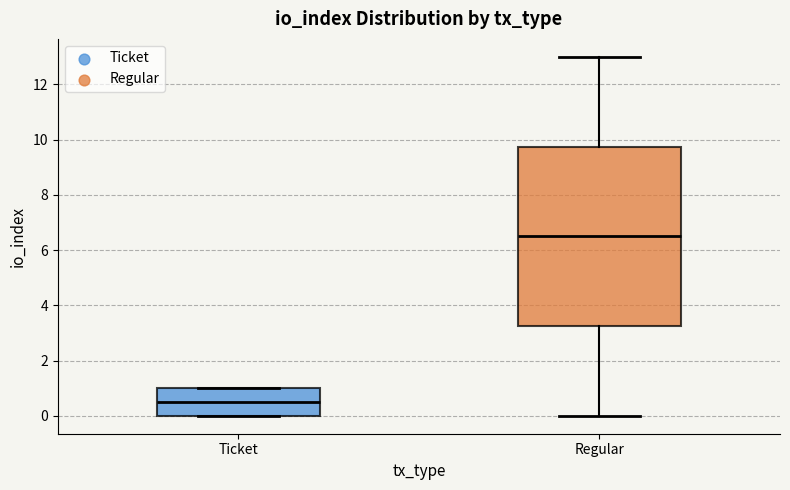

Reading left to right, read every box against the y-axis: the position of its median line, the range the box covers, and the ends of its whiskers. The values are not printed on the chart, so give them approximately, as read against the axis.

Ticket: median 0.6, box 0.0 to 1.0, whiskers 0.0 to 1.0
Regular: median 6.6, box 3.2 to 9.8, whiskers 0.0 to 13.0